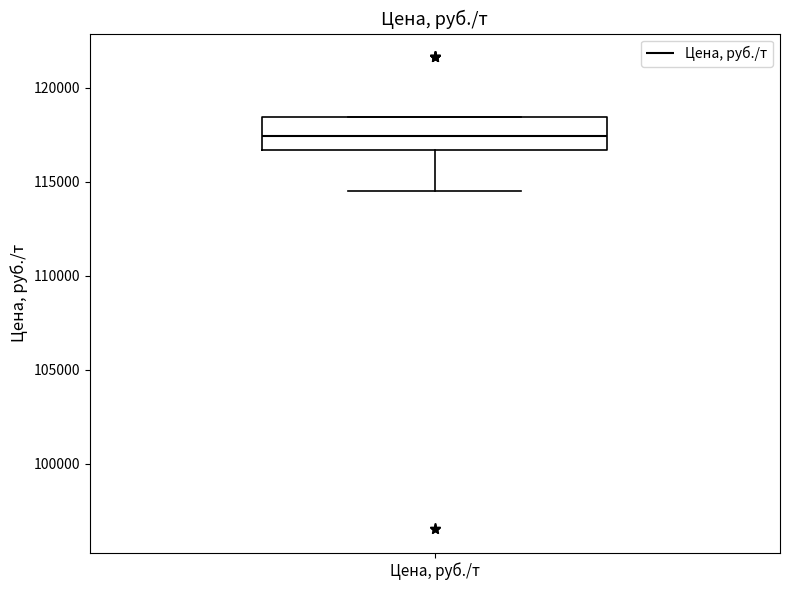

Transcribe this box plot: give where the median line is, the range the box spans, and where the two whiskers end, as read against the y-axis. The values are not printed on the chart, so give them approximately, as read against the axis.

median 117500, box 116500 to 118500, whiskers 114500 to 118500